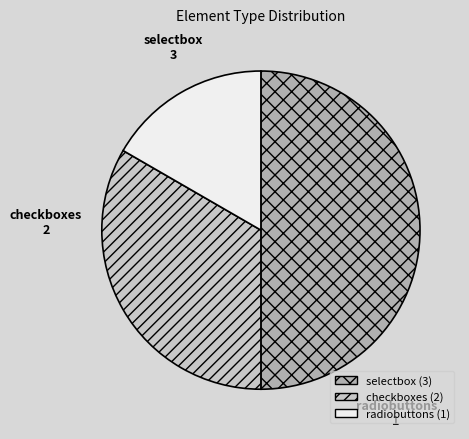

The radiobuttons slice represents 17% of the pie. True or false?

True